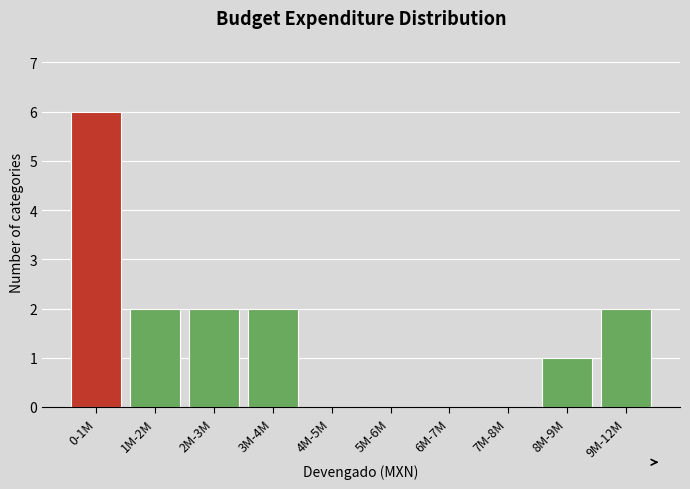

Reading left to right, what are all the values shown in this chart?

0-1M=6	1M-2M=2	2M-3M=2	3M-4M=2	4M-5M=0	5M-6M=0	6M-7M=0	7M-8M=0	8M-9M=1	9M-12M=2